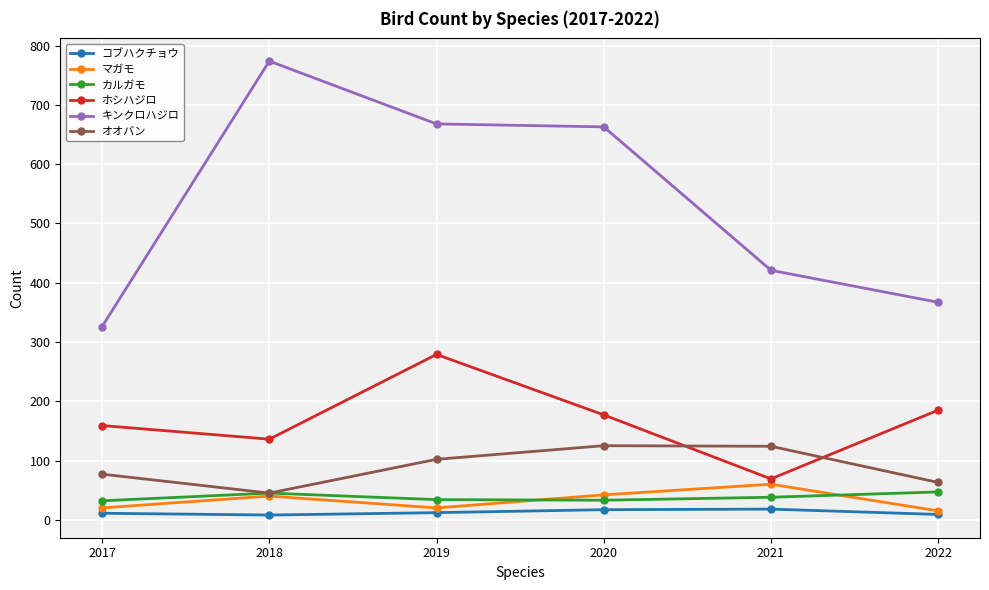

The オオバン series shows 44 at 2017. True or false?

False